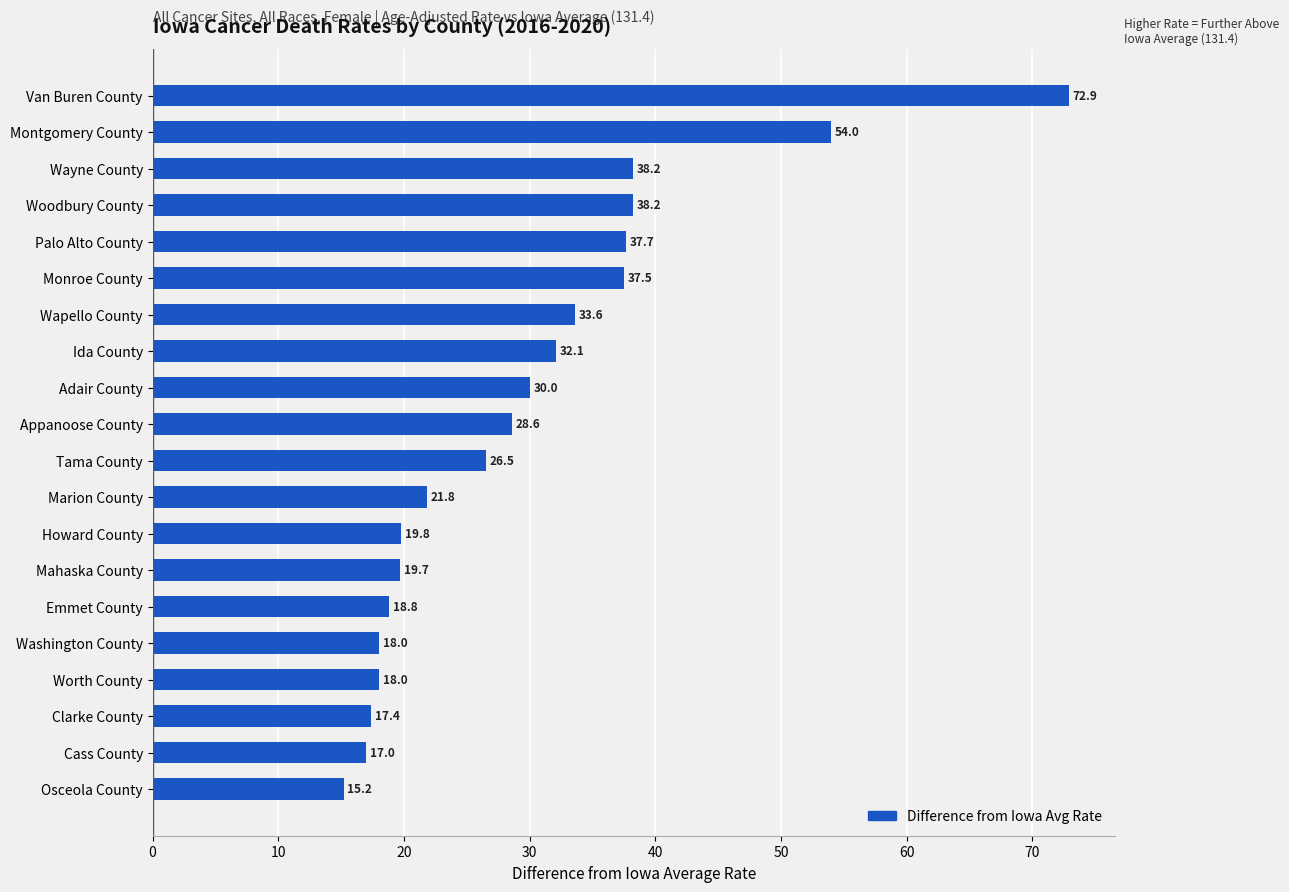

How many series are shown in this chart?

1